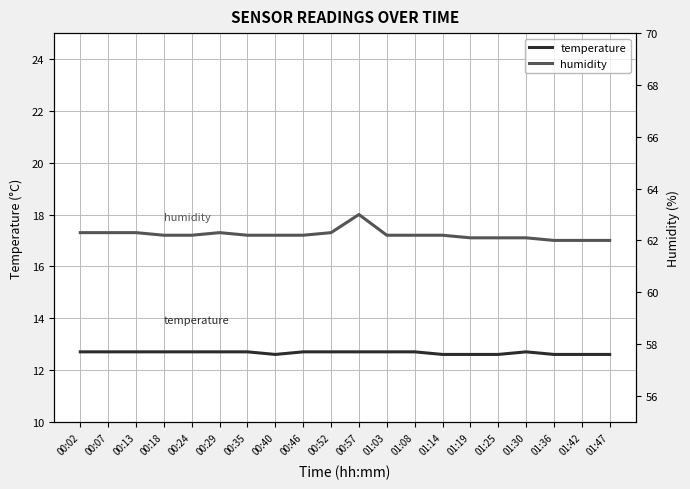

In humidity, how many points are higher than both neighbors (excluding endpoints)?

2